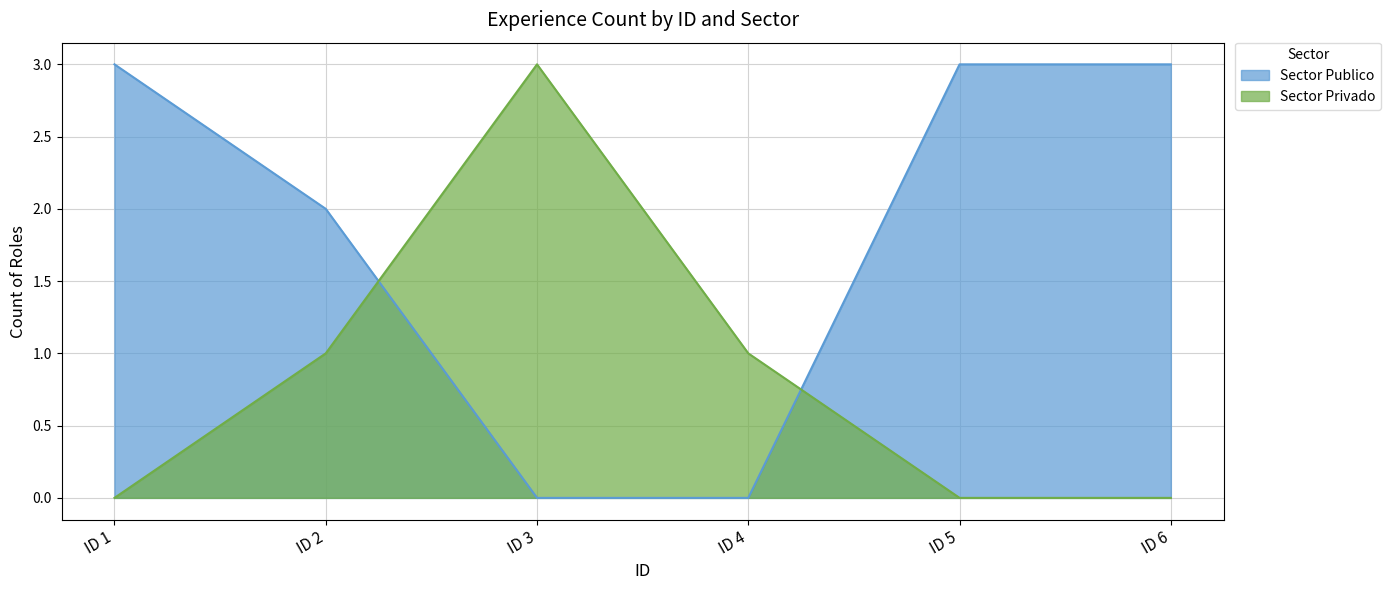

In Sector Privado, how many points are higher than both neighbors (excluding endpoints)?

1